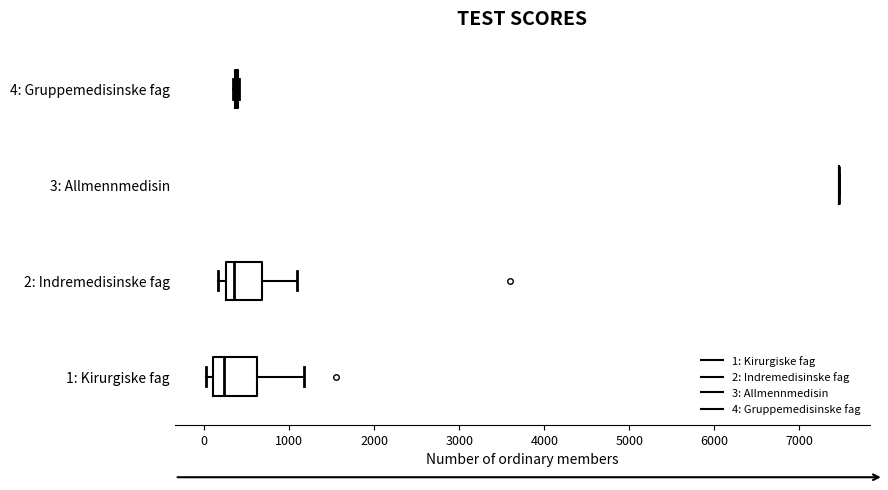

Where does the median line of the box for 2: Indremedisinske fag sit on the x-axis? The values are not printed on the chart, so give them approximately, as read against the axis.

400